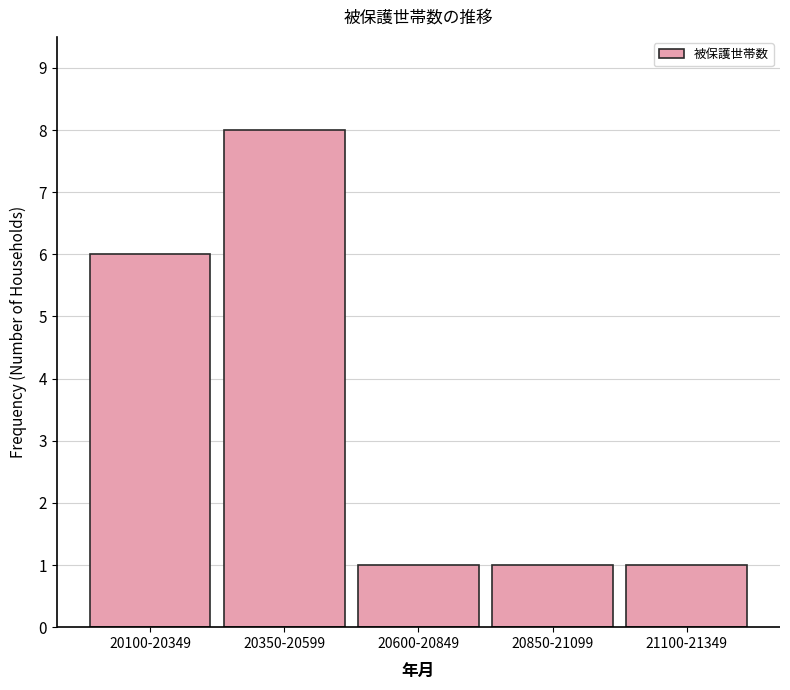

Reading left to right, extract all data points from this chart.

6	8	1	1	1